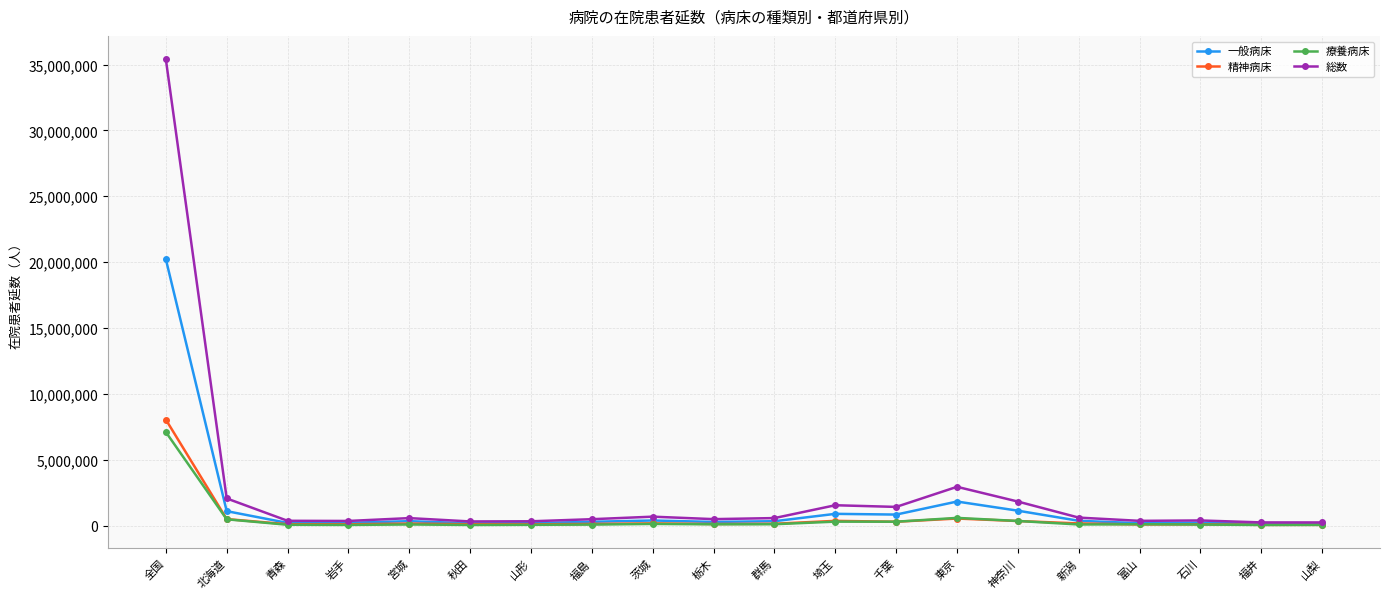

What is the maximum value shown in the chart?

35400445